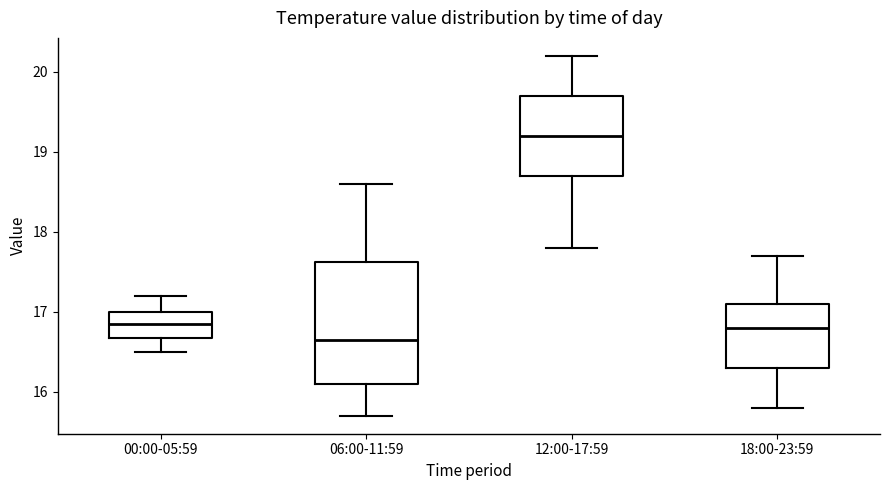

Reading left to right, transcribe this box plot: for each box, give where its median line is, the range the box spans, and where its two whiskers end, as read against the y-axis. The values are not printed on the chart, so give them approximately, as read against the axis.

00:00-05:59: median 16.9, box 16.7 to 17.0, whiskers 16.5 to 17.2
06:00-11:59: median 16.7, box 16.1 to 17.6, whiskers 15.7 to 18.6
12:00-17:59: median 19.2, box 18.7 to 19.7, whiskers 17.8 to 20.2
18:00-23:59: median 16.8, box 16.3 to 17.1, whiskers 15.8 to 17.7